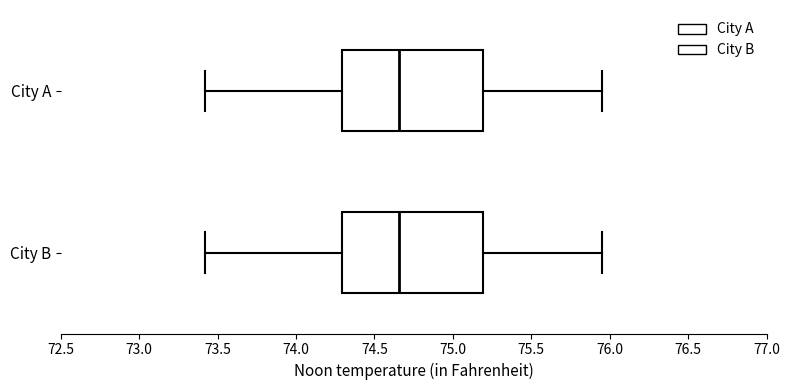

Reading bottom to top, transcribe this box plot: for each box, give where its median line is, the range the box spans, and where its two whiskers end, as read against the x-axis. The values are not printed on the chart, so give them approximately, as read against the axis.

City B: median 74.65, box 74.30 to 75.20, whiskers 73.40 to 75.95
City A: median 74.65, box 74.30 to 75.20, whiskers 73.40 to 75.95